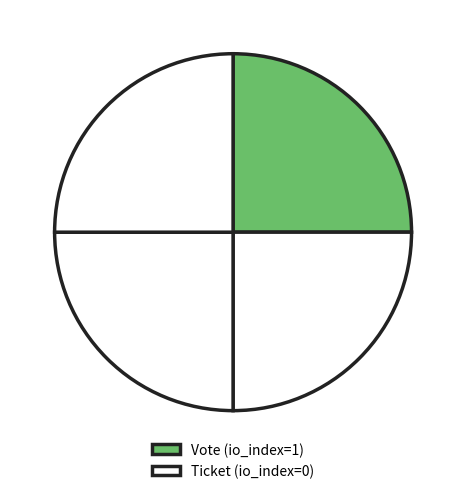

To the nearest percent, what is the average slice percentage?

50%